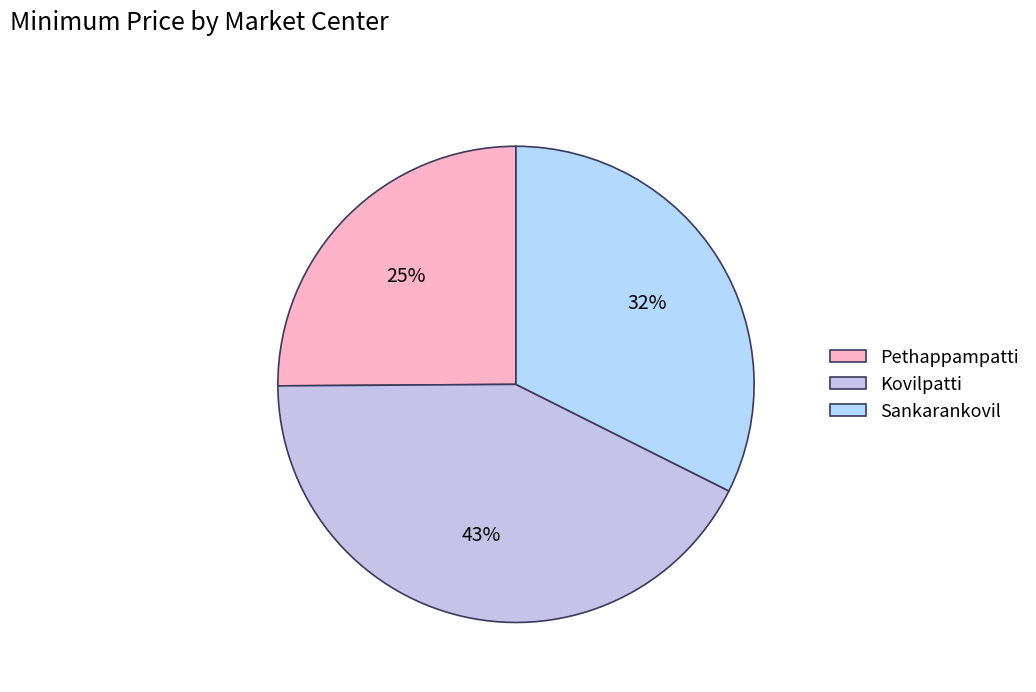

How many slices are in this pie chart?

3